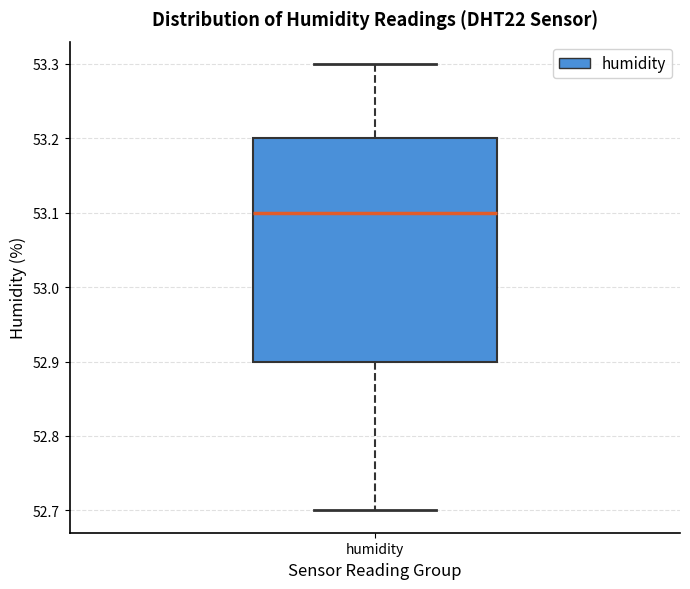

Read this box plot against the y-axis: the position of the median line, the range covered by the box, and the ends of both whiskers. The values are not printed on the chart, so give them approximately, as read against the axis.

median 53.1, box 52.9 to 53.2, whiskers 52.7 to 53.3